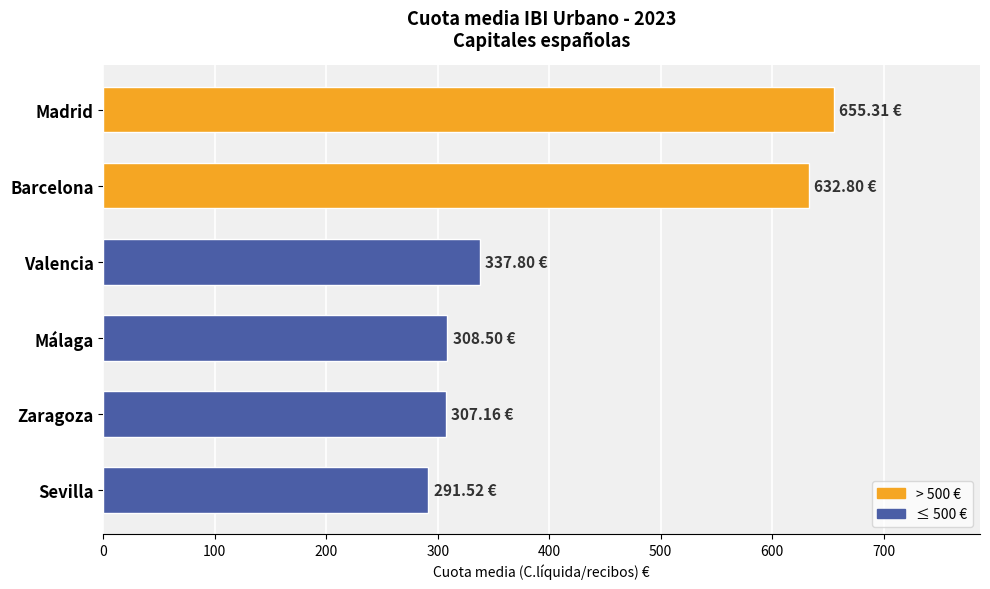

What is the maximum value shown in the chart?

655.3